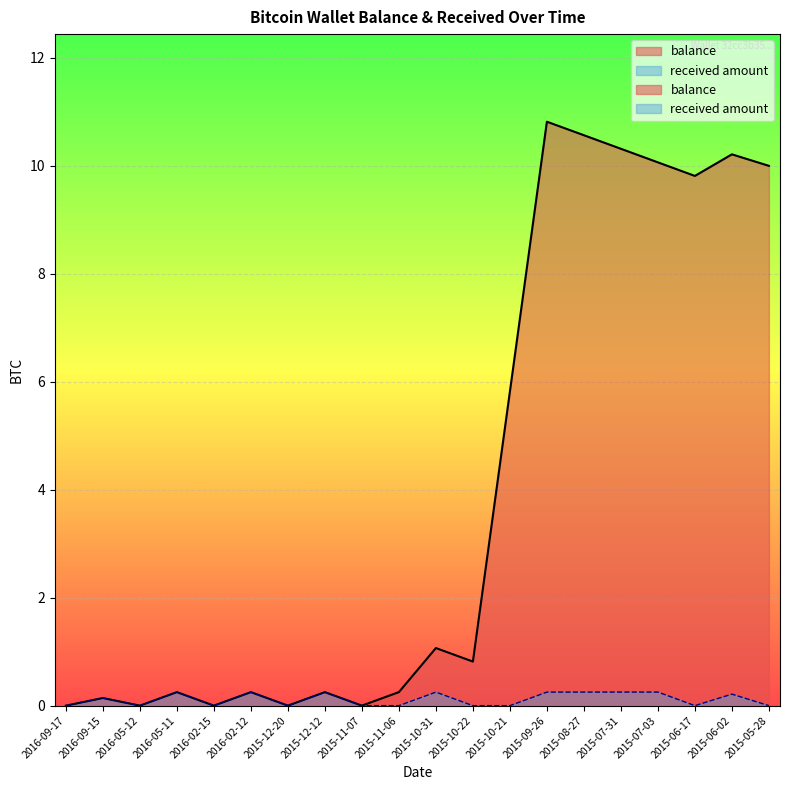

Which series has the largest range (max minus min)?

balance